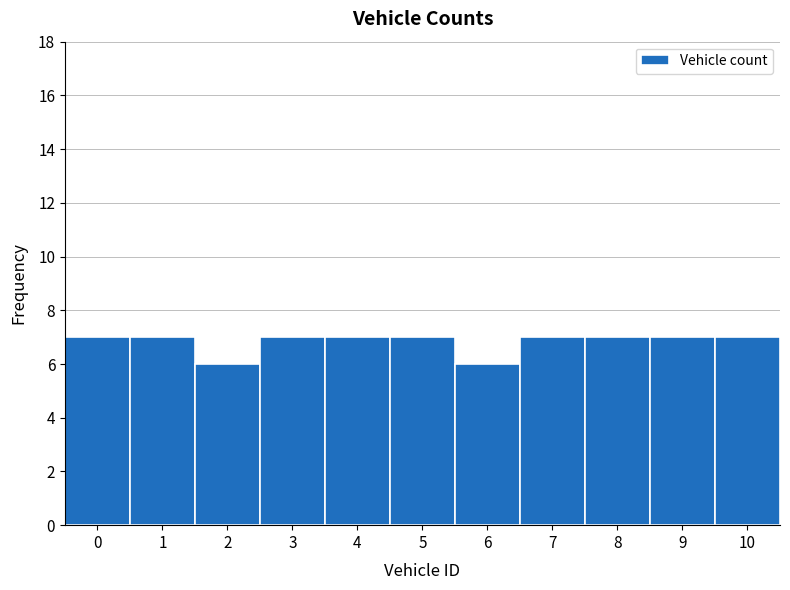

Reading left to right, transcribe this chart: for each bar, give the range it covers on the x-axis and its height. The values are not printed on the chart, so give them approximately, as read against the axis.

-0.5 to 0.5: 7
0.5 to 1.5: 7
1.5 to 2.5: 6
2.5 to 3.5: 7
3.5 to 4.5: 7
4.5 to 5.5: 7
5.5 to 6.5: 6
6.5 to 7.5: 7
7.5 to 8.5: 7
8.5 to 9.5: 7
9.5 to 10.5: 7